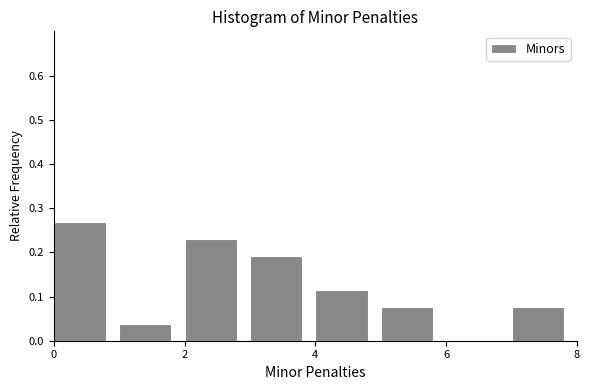

Which range on the x-axis has the tallest bar?

0 to 1